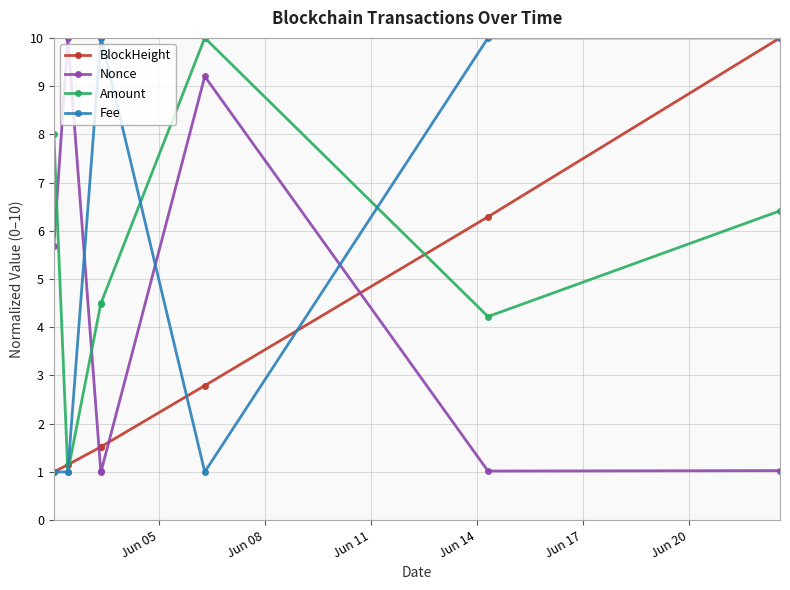

What is the difference between the maximum and minimum values in the Nonce series?

9.0